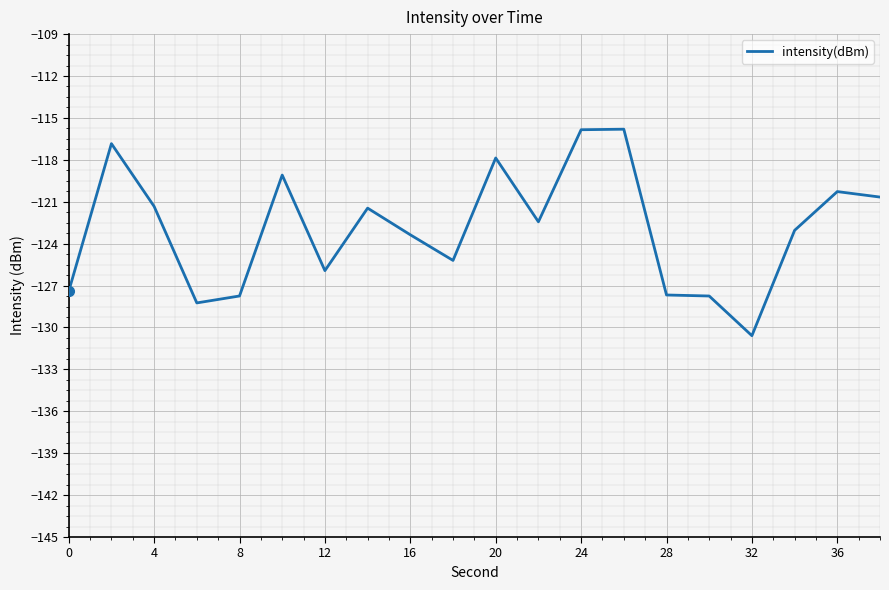

What is the greatest value displayed?

-115.8